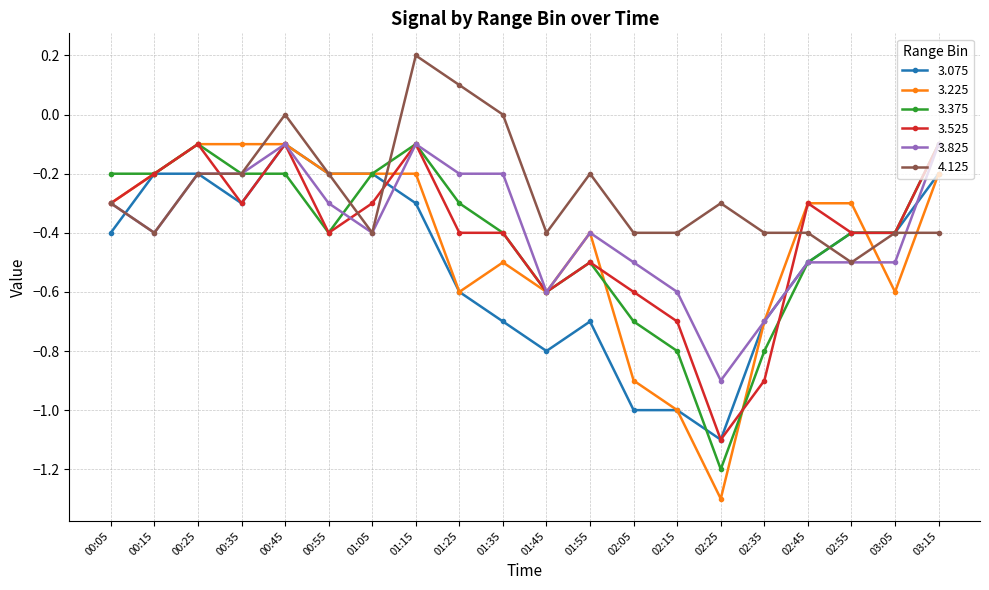

Is it true that 3.225 equals -1.0 at 02:15?

True